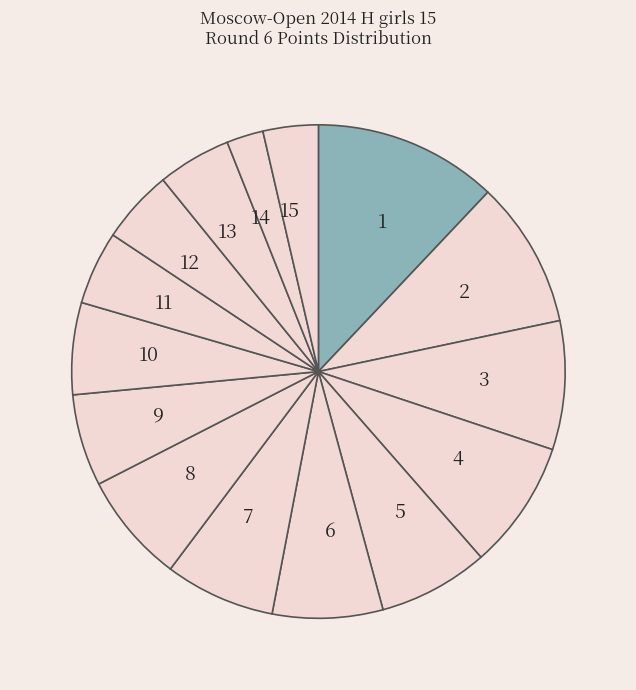

Count the number of slices in the pie.

15